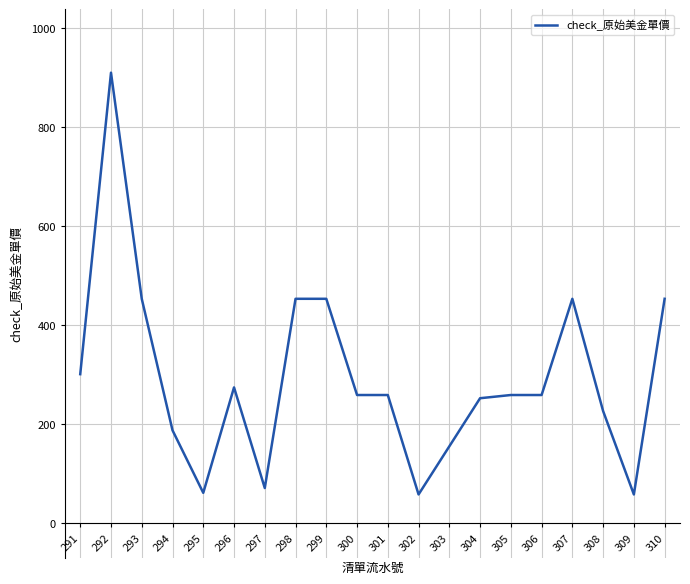

Is it true that the value at 307 is 605.1?

False